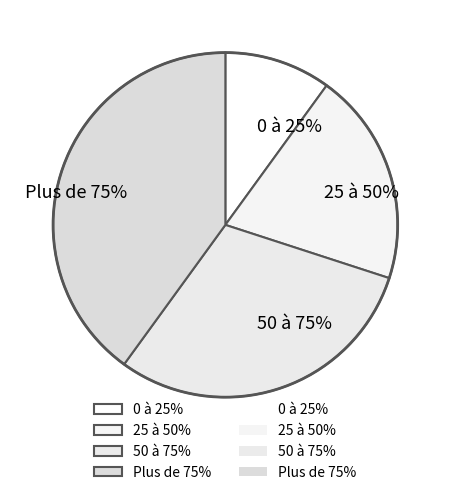

Which has a higher value, Plus de 75% or 0 à 25%?

Plus de 75%